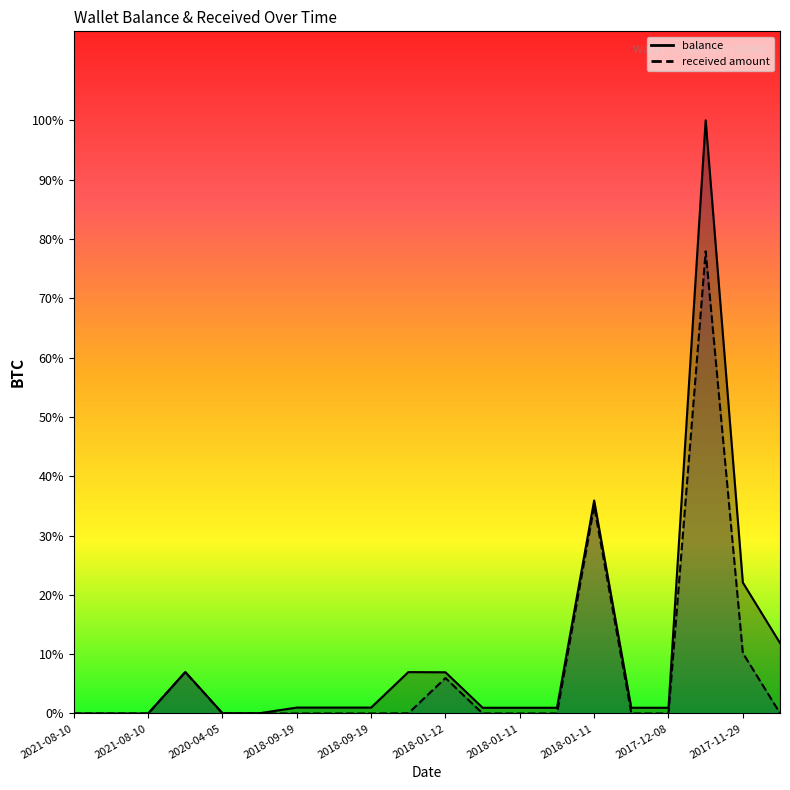

What is the maximum value shown in the chart?

1.0